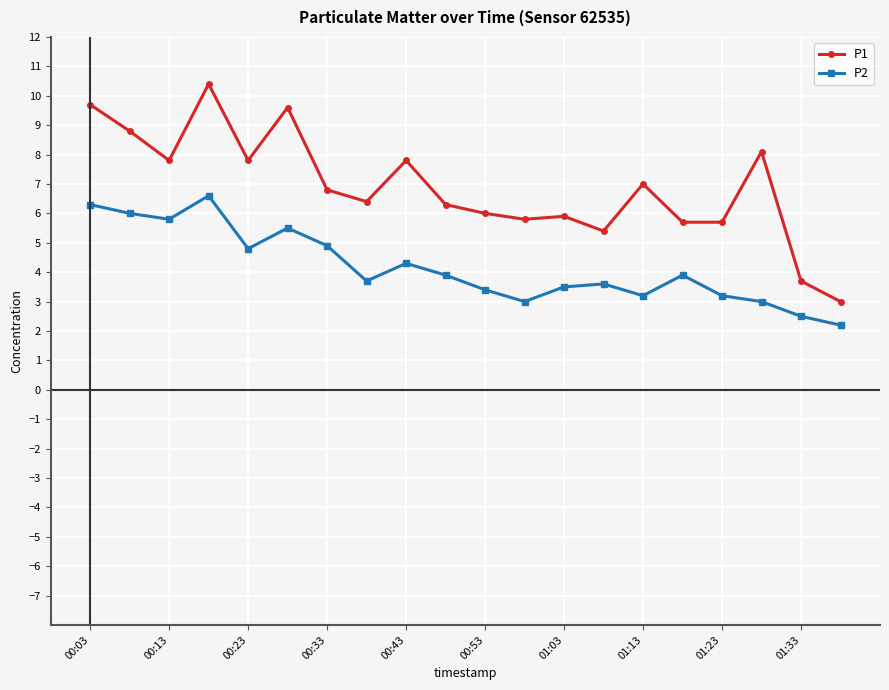

List the series in order of their overall mean, lowest first.

P2, P1